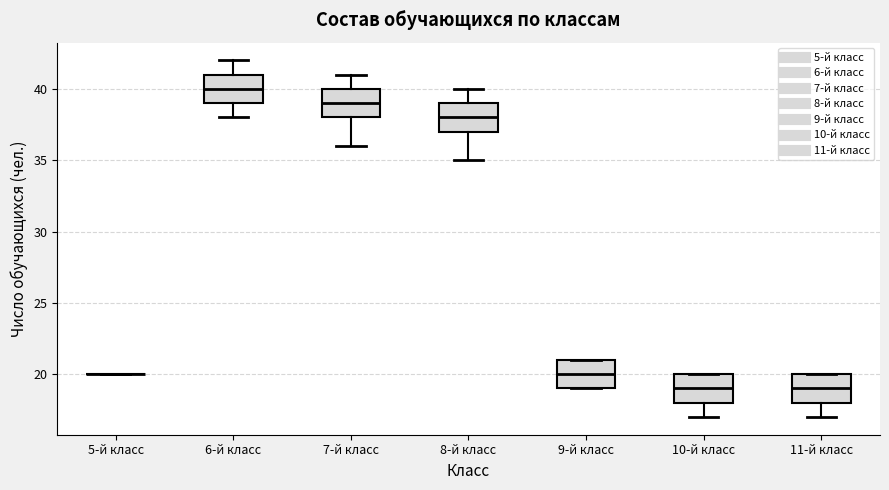

Where is the lower edge of the box for 6-й класс on the y-axis? The values are not printed on the chart, so give them approximately, as read against the axis.

39